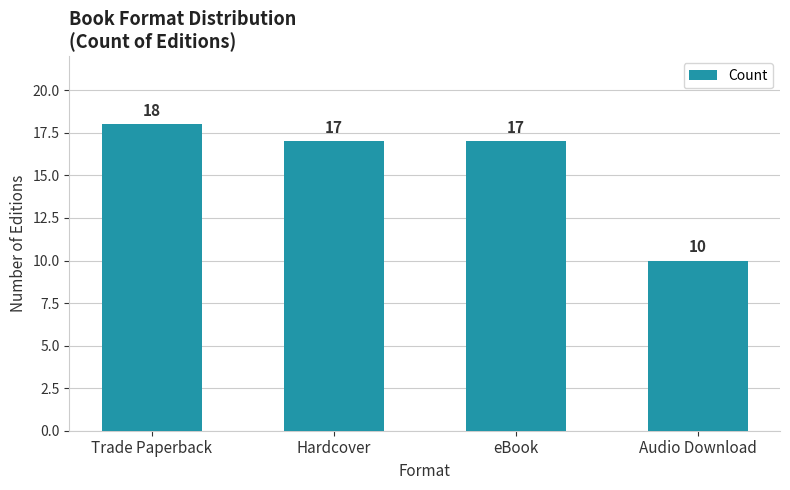

Which label corresponds to the largest value in the chart?

Trade Paperback